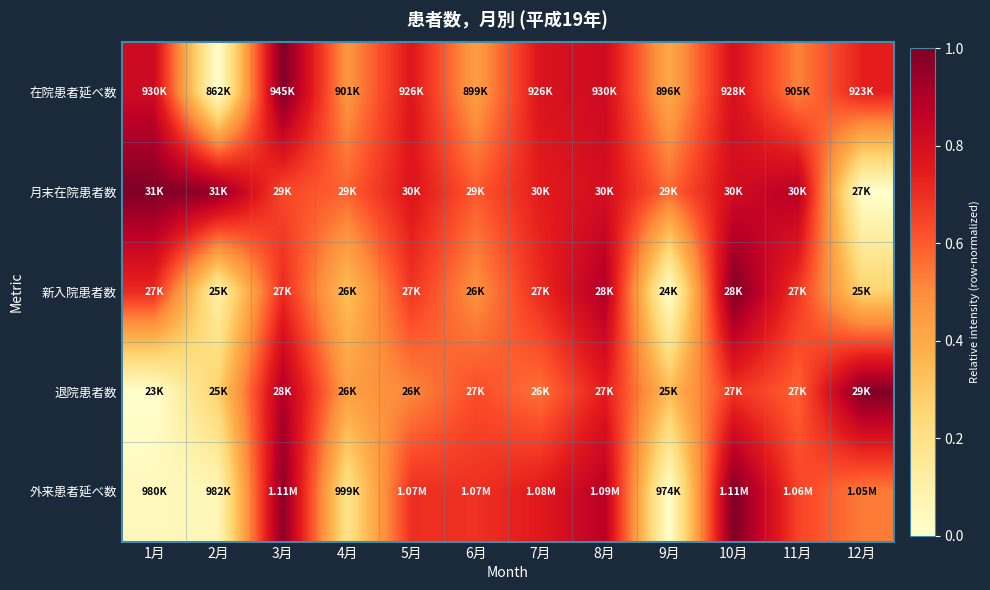

Count the number of data series in this chart.

5